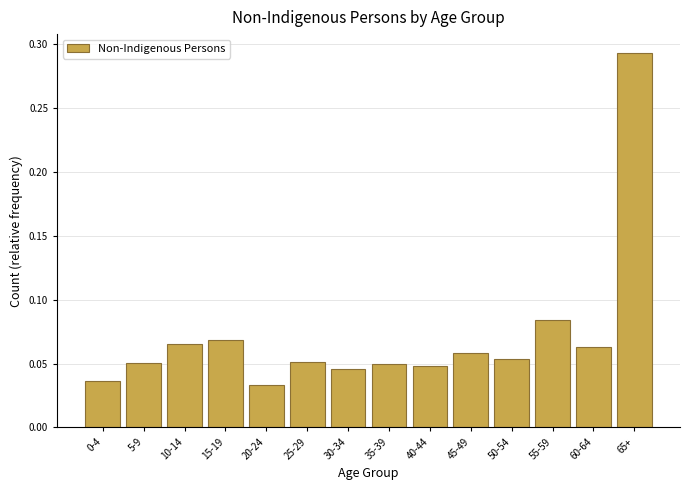

What position from the left is 60-64?

13